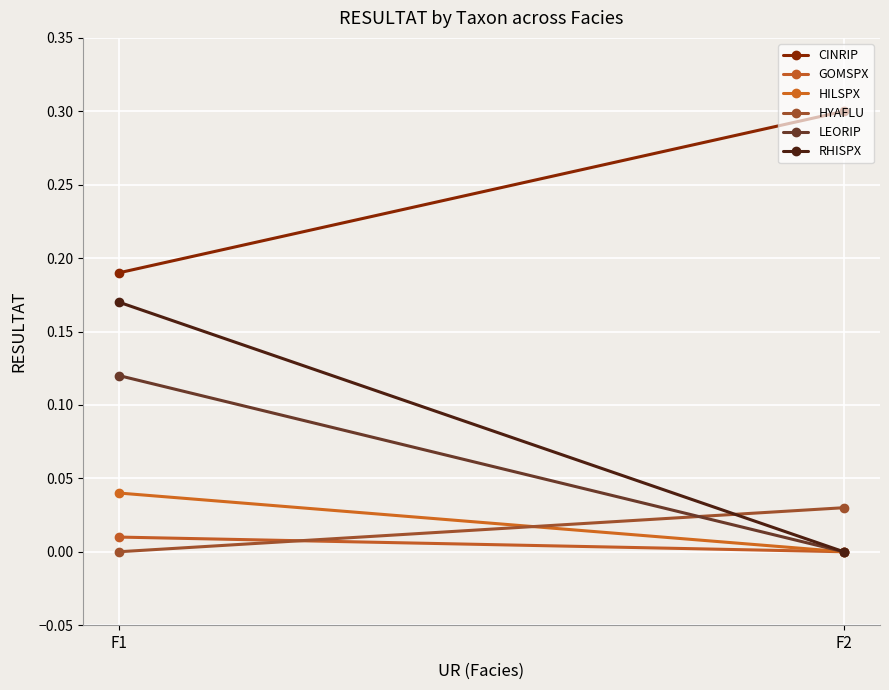

At which category is the sum across all series the highest?

F1